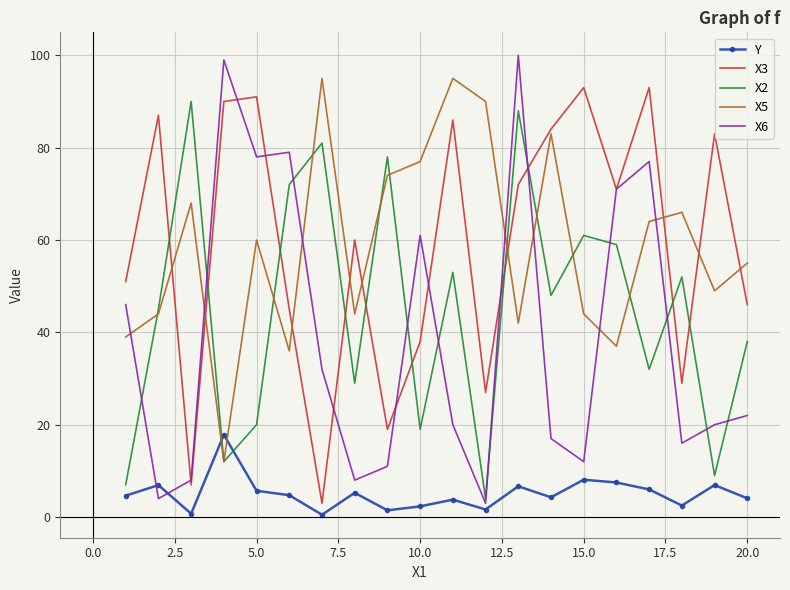

What is the minimum value for X6?

3.0